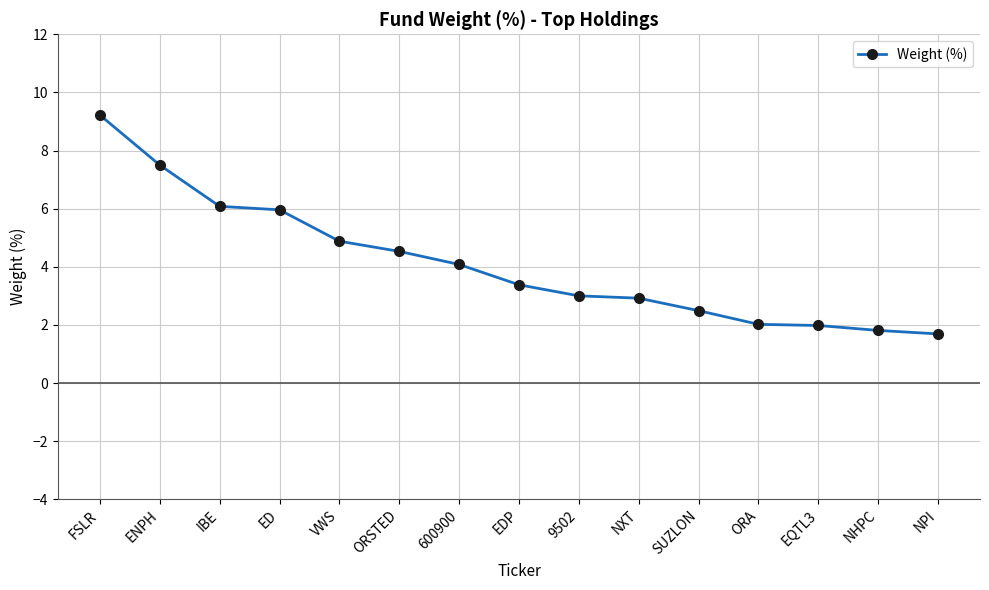

True or false: the data shows 3.2 at ORA.

False